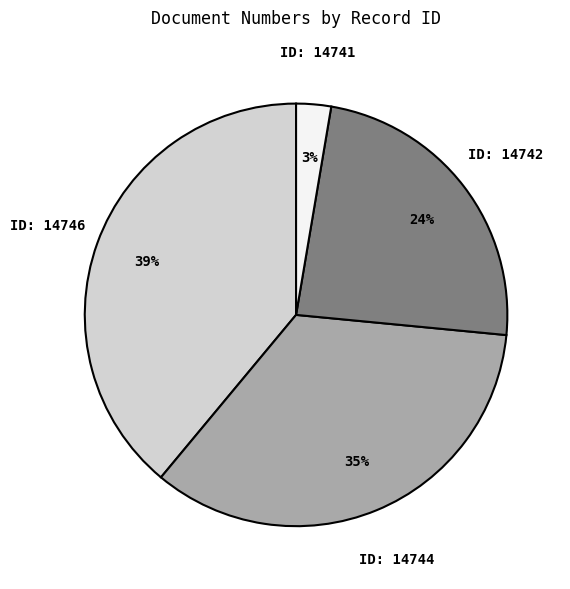

Does any single category account for the majority?

No